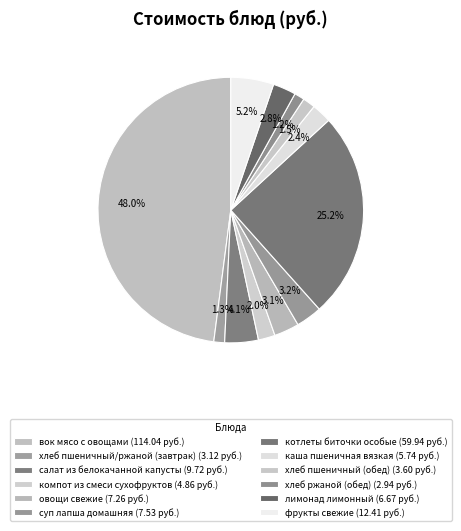

How many segments does this pie chart have?

12